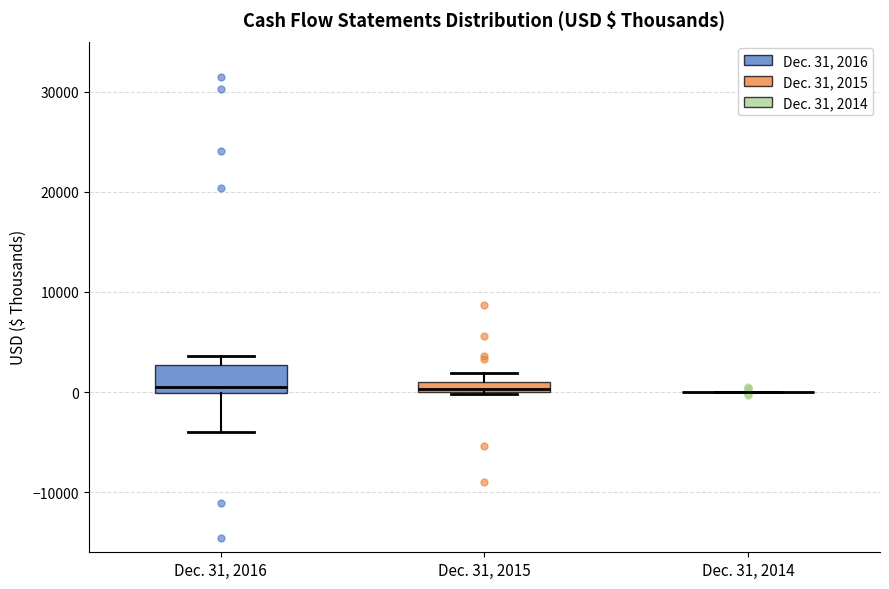

Which box is the tallest, from its lower edge to its upper edge?

Dec. 31, 2016